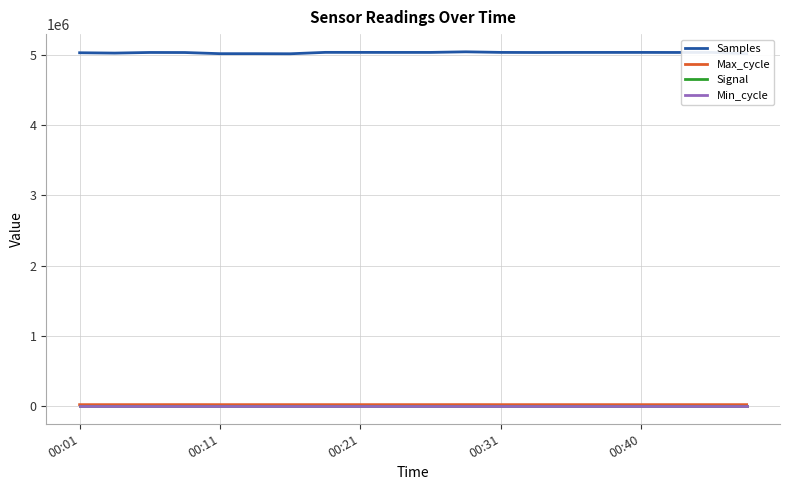

Which series has the widest spread of values?

Samples